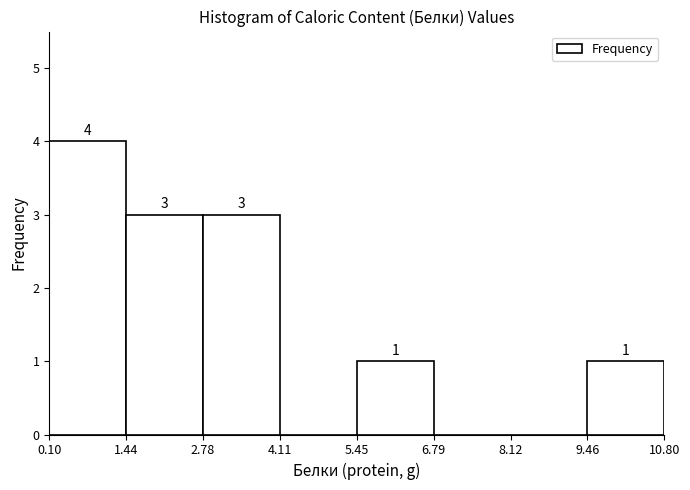

Over which range of the x-axis is the bar tallest?

0.10 to 1.44